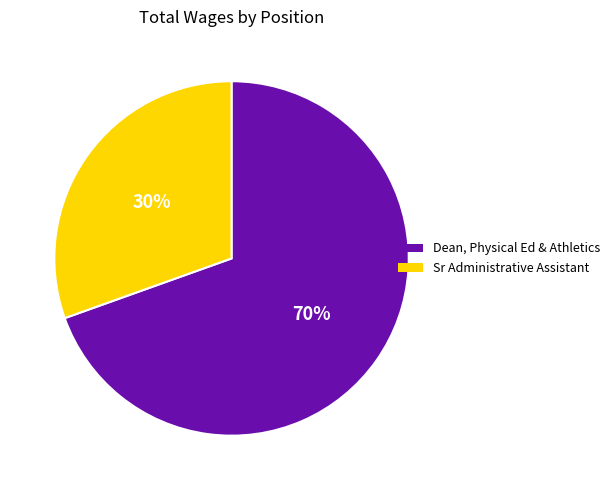

Which slice is the largest?

Dean, Physical Ed & Athletics